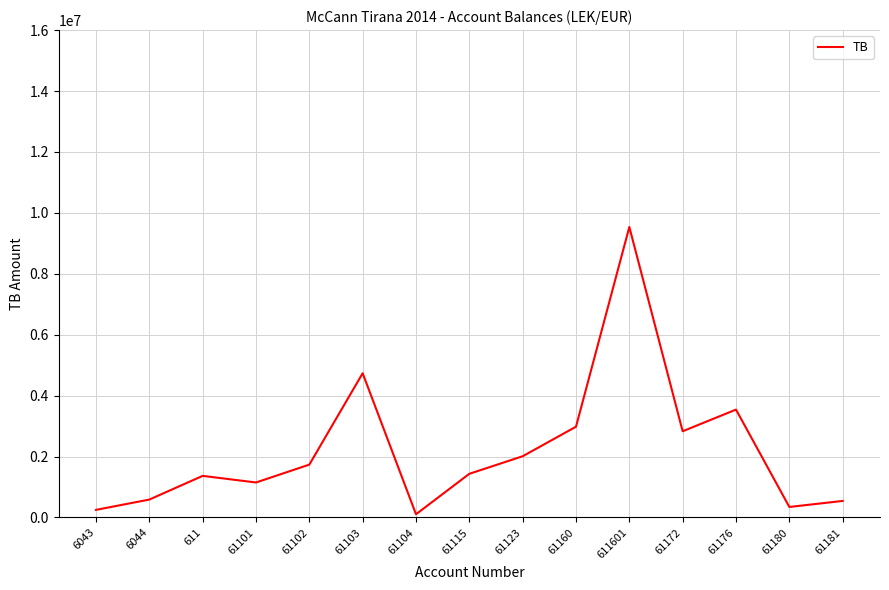

What is the smallest value displayed?

105900.0